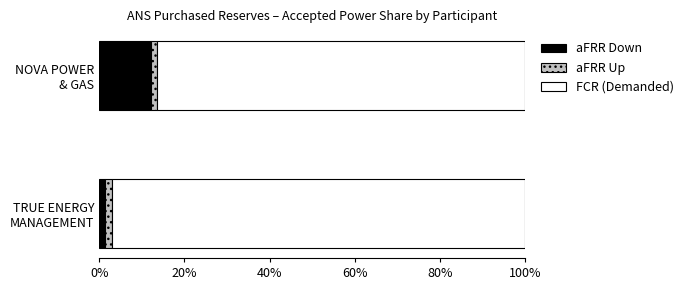

How many distinct data groups are displayed?

3